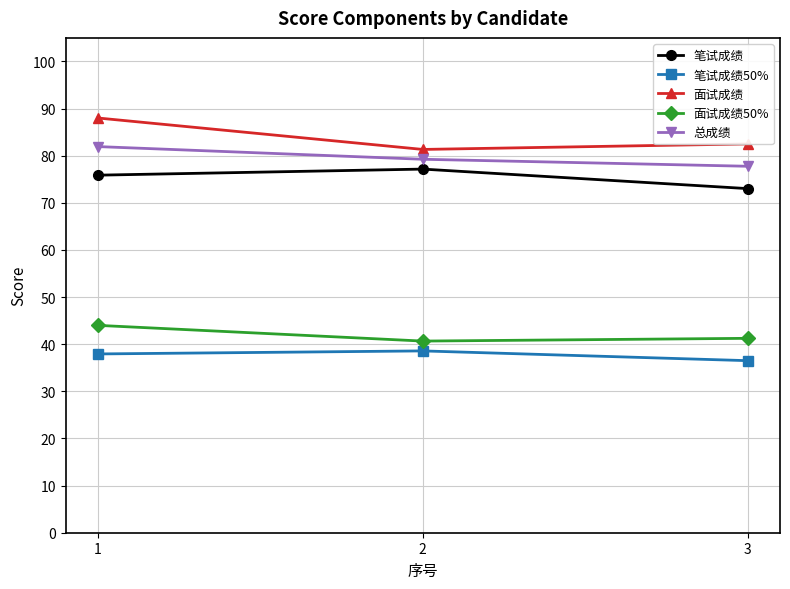

What is the value of the 总成绩 point at the 1st from the left?

81.9